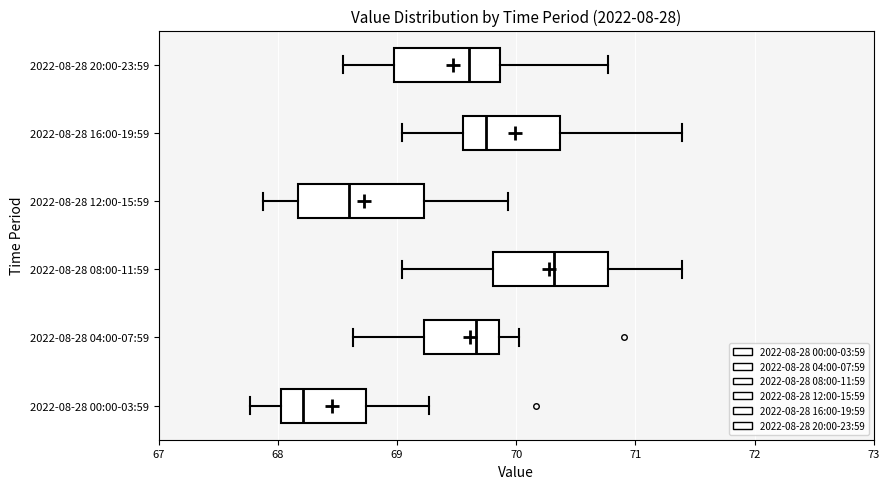

Reading bottom to top, transcribe this box plot: for each box, give where its median line is, the range the box spans, and where its two whiskers end, as read against the x-axis. The values are not printed on the chart, so give them approximately, as read against the axis.

2022-08-28 00:00-03:59: median 68.2, box 68.0 to 68.7, whiskers 67.8 to 69.3
2022-08-28 04:00-07:59: median 69.7, box 69.2 to 69.9, whiskers 68.6 to 70.0
2022-08-28 08:00-11:59: median 70.3, box 69.8 to 70.8, whiskers 69.0 to 71.4
2022-08-28 12:00-15:59: median 68.6, box 68.2 to 69.2, whiskers 67.9 to 69.9
2022-08-28 16:00-19:59: median 69.7, box 69.6 to 70.4, whiskers 69.0 to 71.4
2022-08-28 20:00-23:59: median 69.6, box 69.0 to 69.9, whiskers 68.6 to 70.8